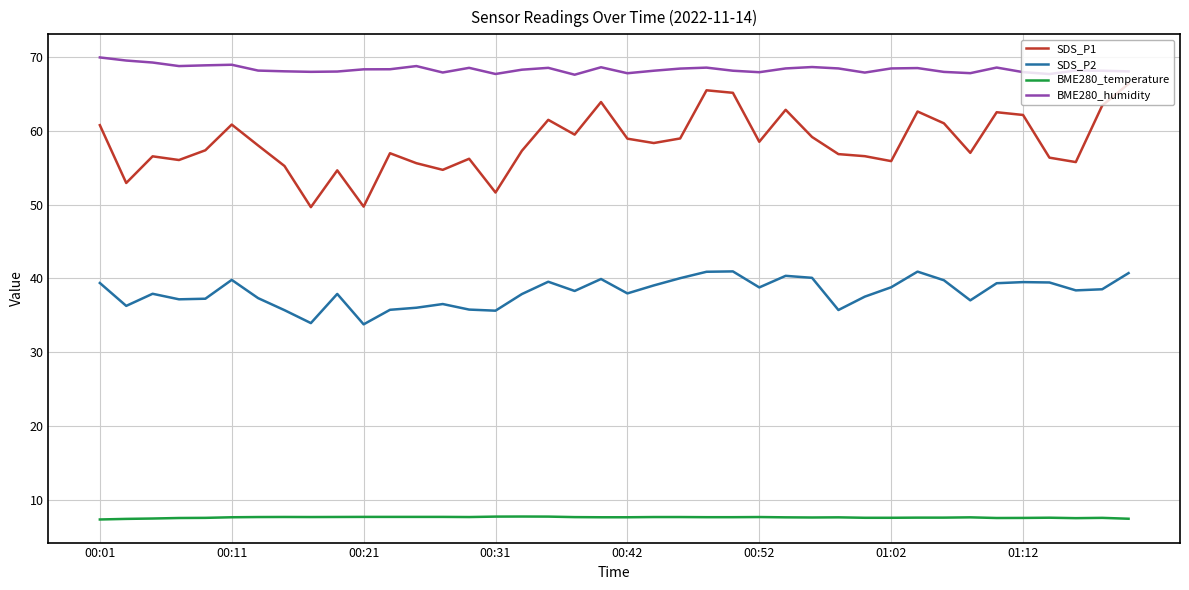

True or false: BME280_temperature and SDS_P1 cross at least once.

False